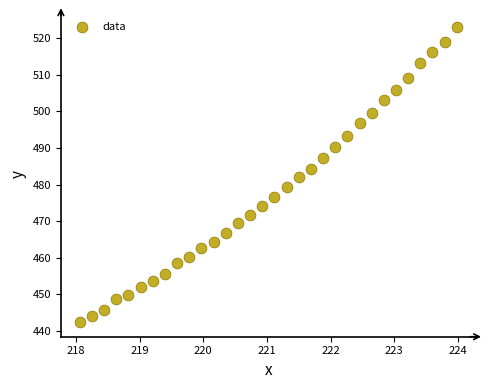

What is the range of Y values (max minus min)?

80.7